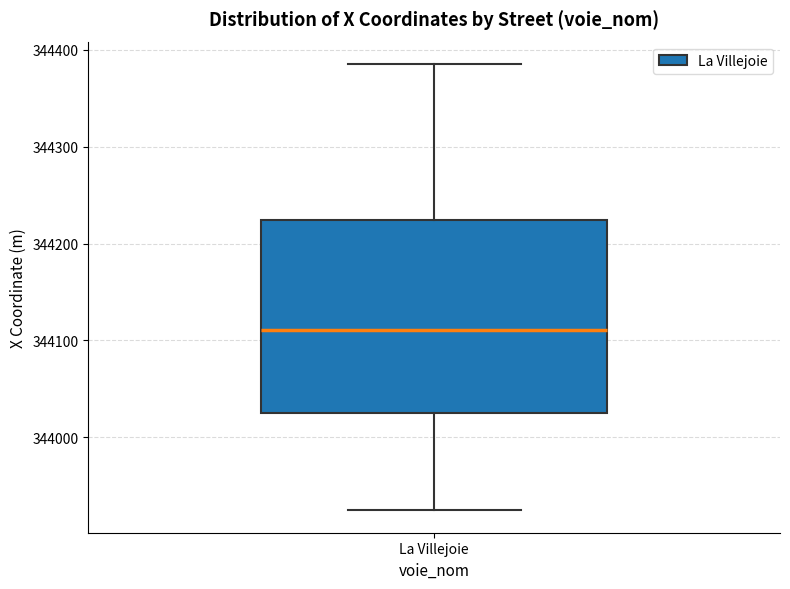

Read this box plot against the y-axis: the position of the median line, the range covered by the box, and the ends of both whiskers. The values are not printed on the chart, so give them approximately, as read against the axis.

median 344110, box 344030 to 344220, whiskers 343920 to 344390